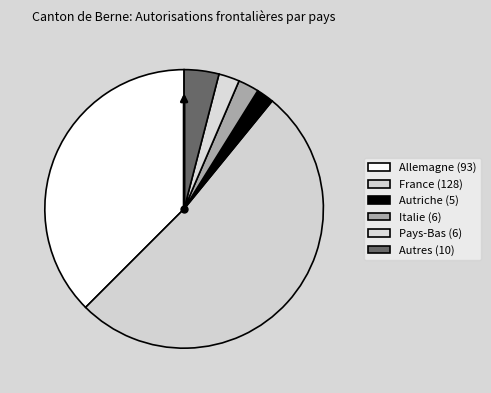

How many segments does this pie chart have?

6